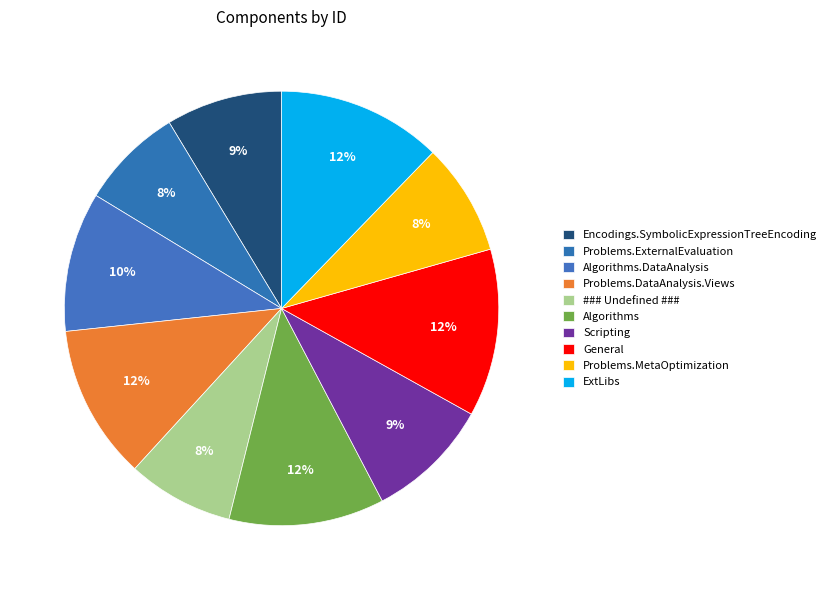

The Scripting slice represents 22% of the pie. True or false?

False